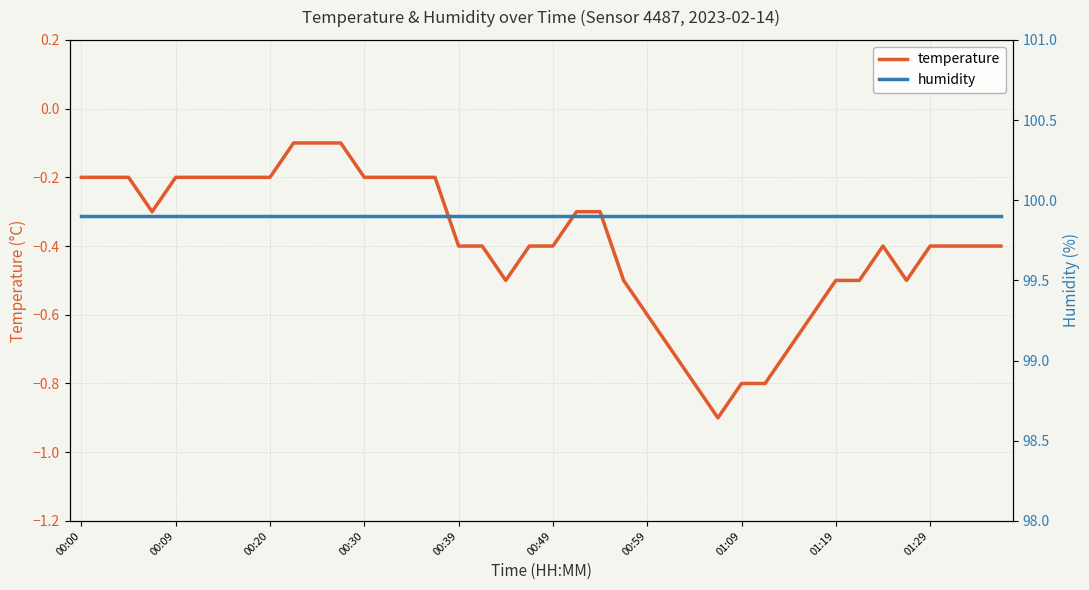

What is the average value of the temperature series?

-0.4